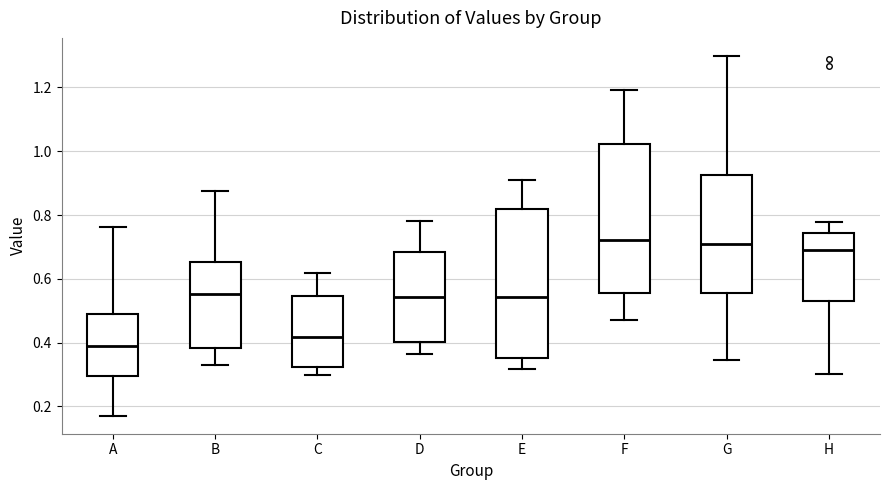

Where does the upper whisker of the box for B end on the y-axis? The values are not printed on the chart, so give them approximately, as read against the axis.

0.88